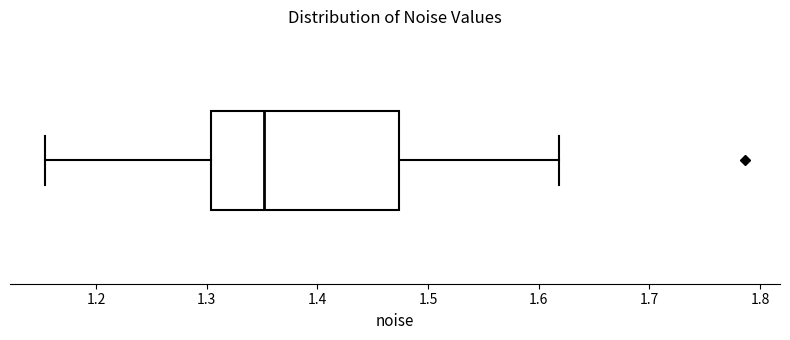

Where does the median line of the box sit on the x-axis? The values are not printed on the chart, so give them approximately, as read against the axis.

1.35